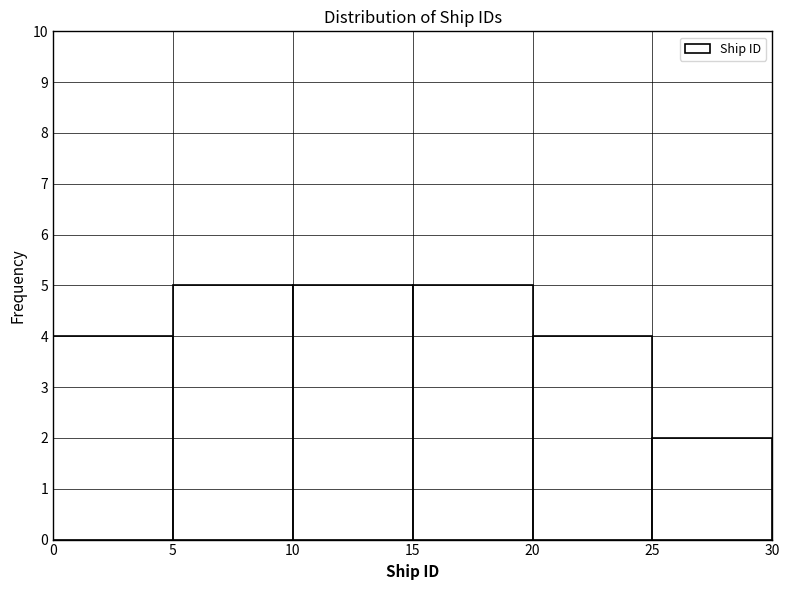

Reading left to right, list every bar in this chart as the range it spans on the x-axis followed by its height. The values are not printed on the chart, so give them approximately, as read against the axis.

0 to 5: 4
5 to 10: 5
10 to 15: 5
15 to 20: 5
20 to 25: 4
25 to 30: 2